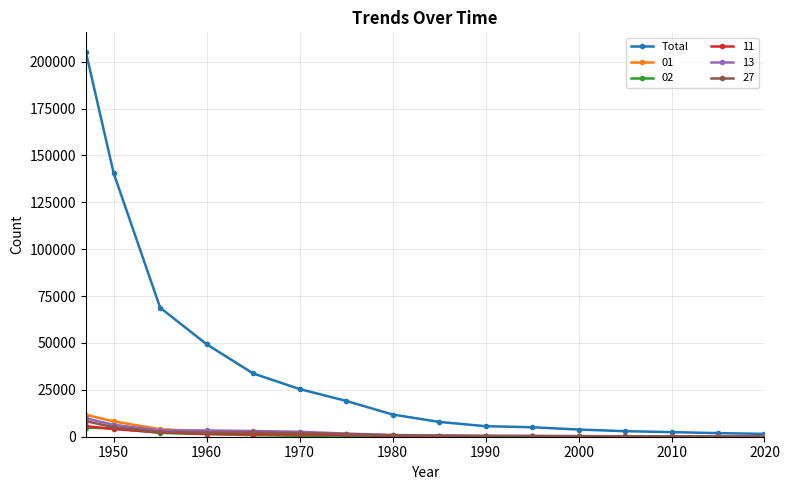

What is the greatest value displayed?

205360